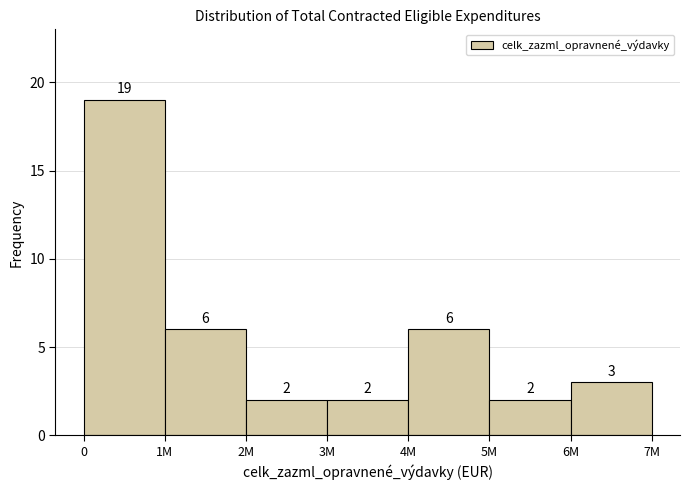

Reading left to right, transcribe all the data shown in this chart.

19	6	2	2	6	2	3